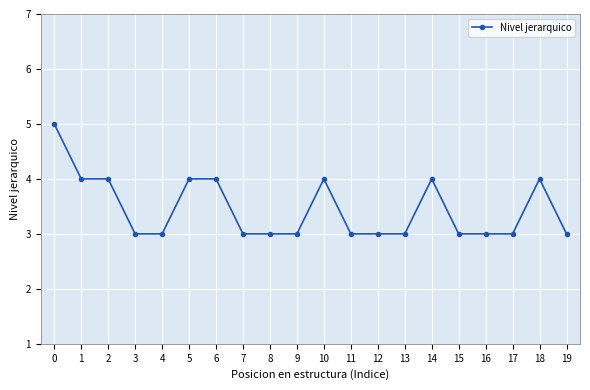

Which has a higher value, 9 or 6?

6